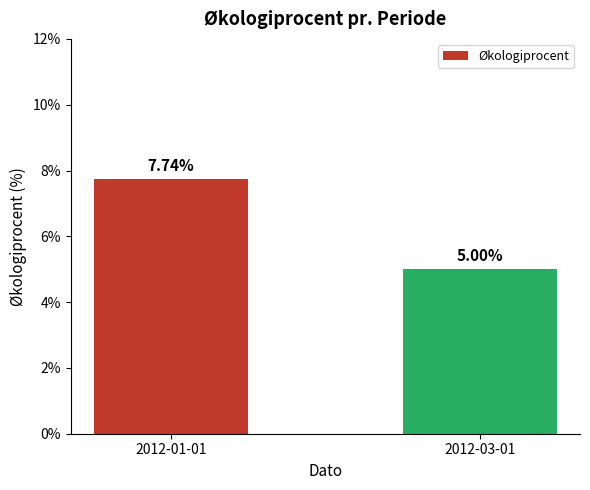

What is the change in value from 2012-01-01 to 2012-03-01?

-2.7